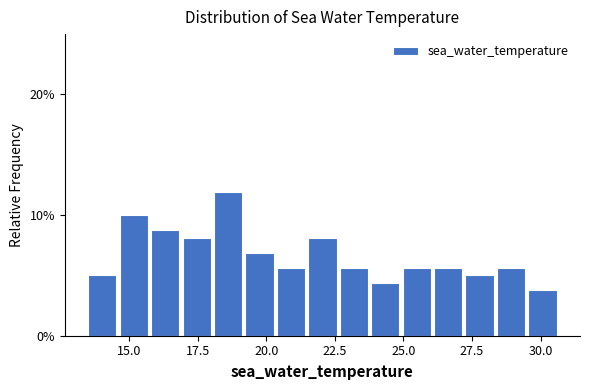

Around what value on the x-axis is the tallest bar? Give the approximate position of its centre, as read against the axis.

18.5